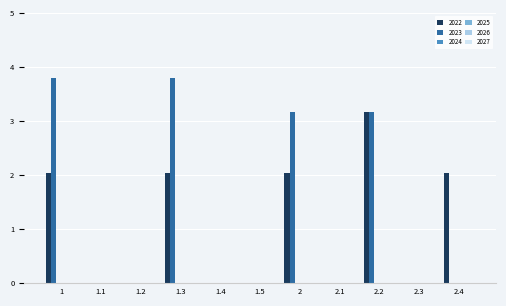

Which series has the largest total across all categories?

2023